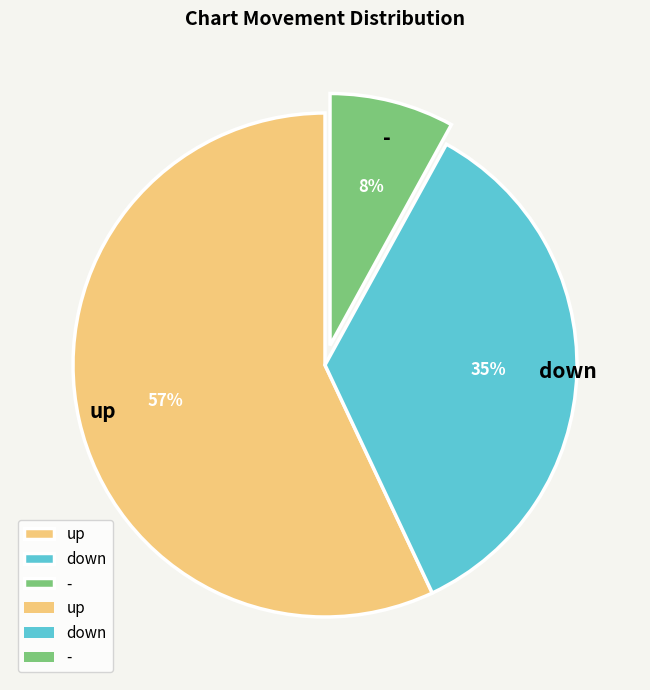

What percentage is the - slice, to the nearest percent?

8%